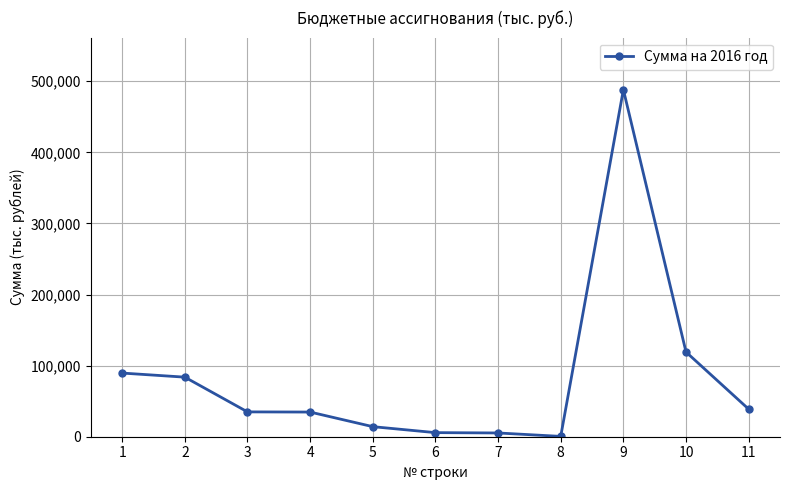

Is this an area chart (filled region under the line)?

No